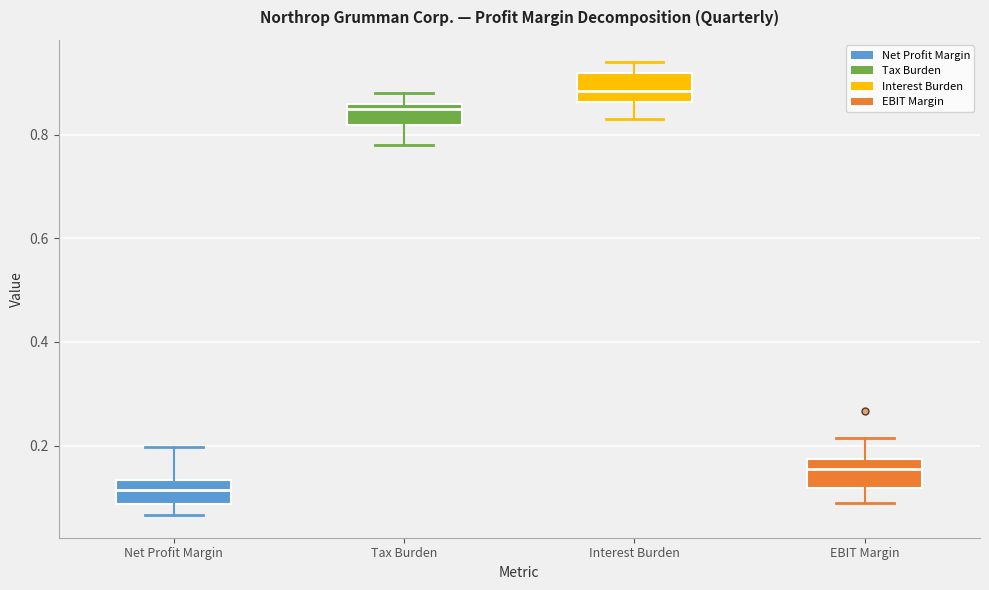

Reading left to right, transcribe this box plot: for each box, give where its median line is, the range the box spans, and where its two whiskers end, as read against the y-axis. The values are not printed on the chart, so give them approximately, as read against the axis.

Net Profit Margin: median 0.12, box 0.08 to 0.14, whiskers 0.06 to 0.20
Tax Burden: median 0.86 (just below the box's upper edge), box 0.82 to 0.86, whiskers 0.78 to 0.88
Interest Burden: median 0.88, box 0.86 to 0.92, whiskers 0.84 to 0.94
EBIT Margin: median 0.16, box 0.12 to 0.18, whiskers 0.08 to 0.22